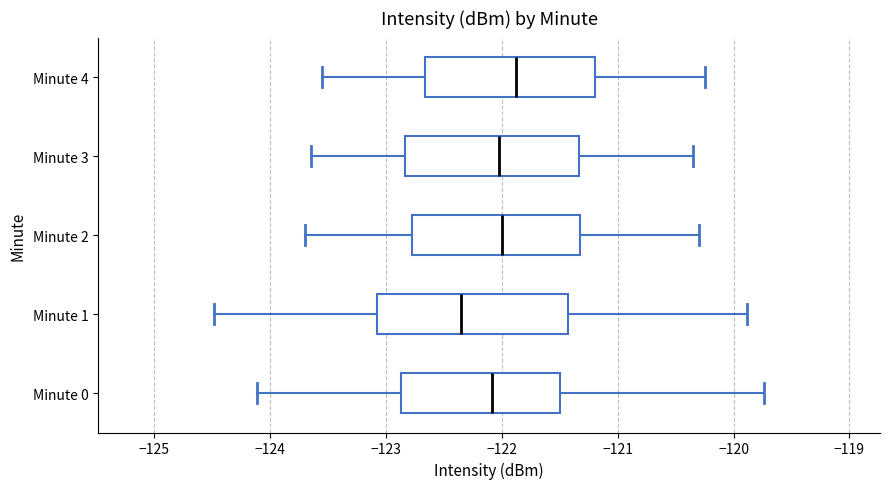

Where does the left whisker of the box for Minute 2 end on the x-axis? The values are not printed on the chart, so give them approximately, as read against the axis.

-123.7